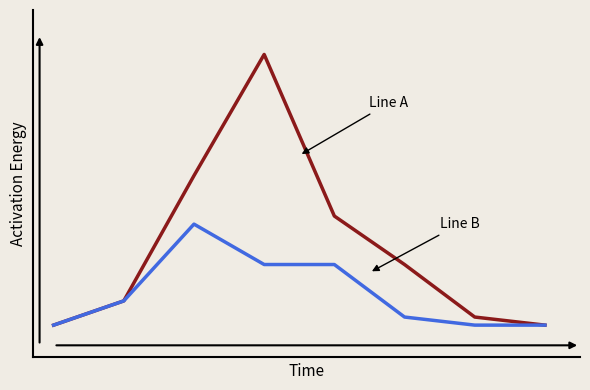

Reading left to right, extract all data points from this chart.

Line A: 0	6	37	67	27	15	2	0
Line B: 0	6	25	15	15	2	0	0